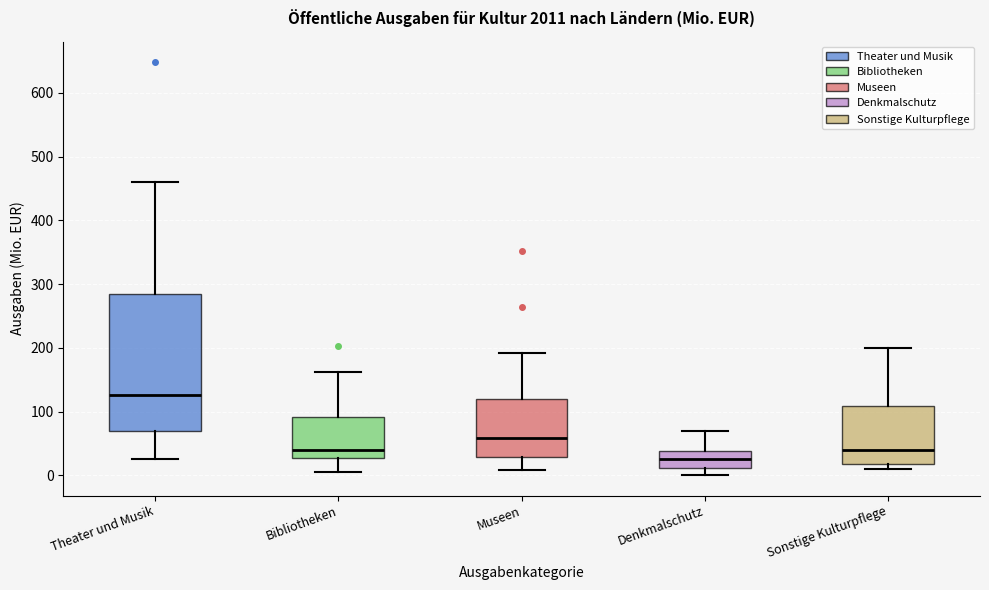

Reading left to right, read every box against the y-axis: the position of its median line, the range the box covers, and the ends of its whiskers. The values are not printed on the chart, so give them approximately, as read against the axis.

Theater und Musik: median 130, box 70 to 280, whiskers 30 to 460
Bibliotheken: median 40, box 30 to 90, whiskers 10 to 160
Museen: median 60, box 30 to 120, whiskers 10 to 190
Denkmalschutz: median 30, box 10 to 40, whiskers 0 to 70
Sonstige Kulturpflege: median 40, box 20 to 110, whiskers 10 to 200